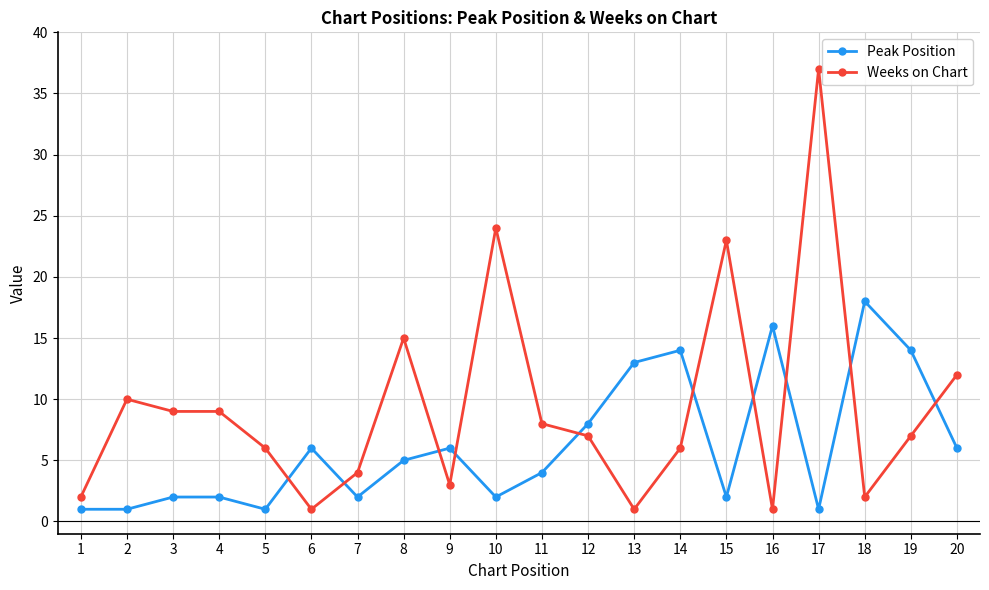

Rank the series at 7 from lowest to highest value.

Peak Position, Weeks on Chart